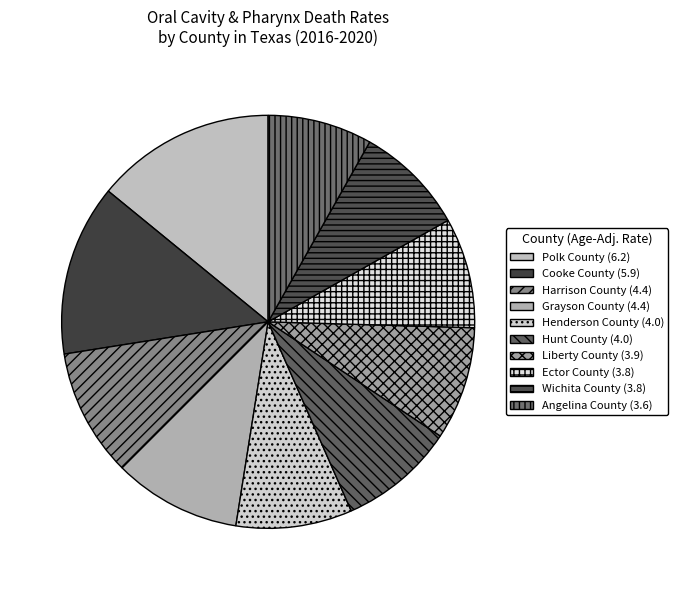

Count the number of slices in the pie.

10